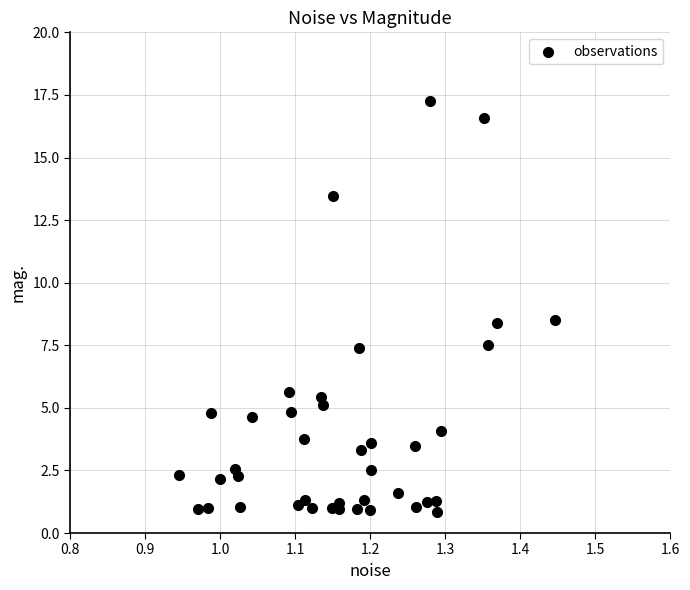

What is the range of Y values (max minus min)?

16.4